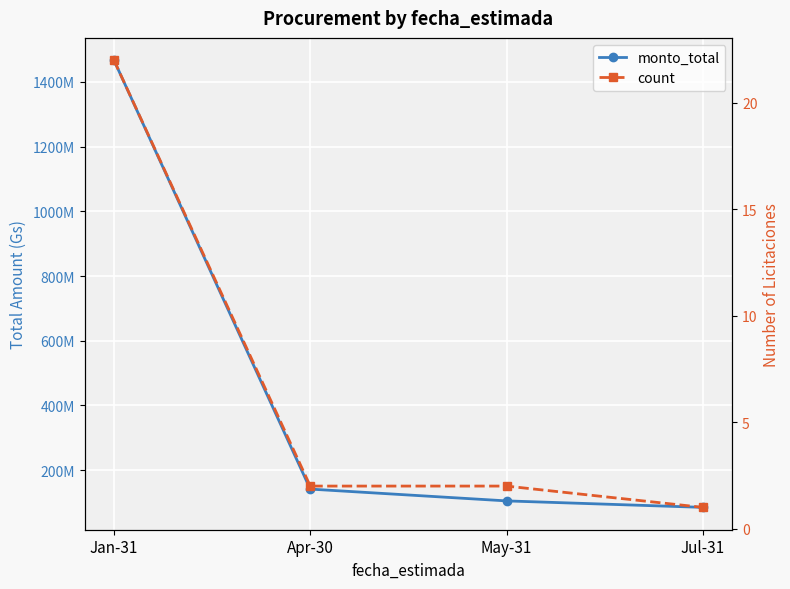

Reading right to left, what are all the values shown in this chart?

monto_total: Jul-31=85000000	May-31=105000000	Apr-30=141500000	Jan-31=1467100000
count: Jul-31=1	May-31=2	Apr-30=2	Jan-31=22